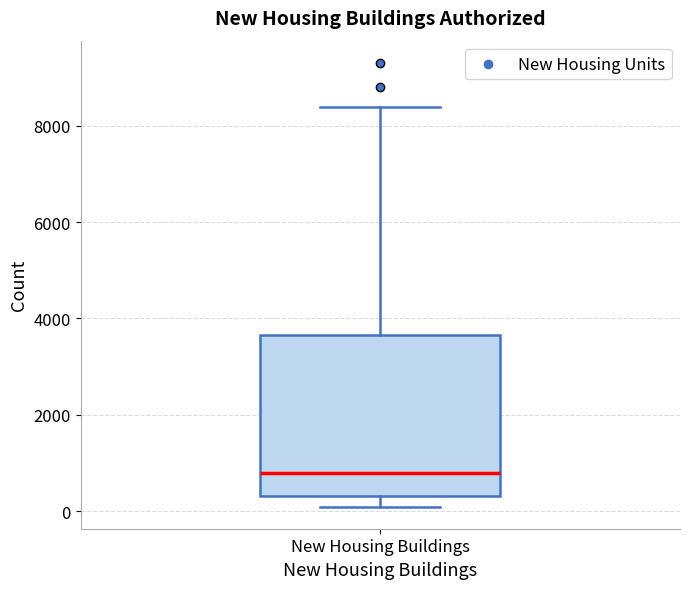

Transcribe this box plot: give where the median line is, the range the box spans, and where the two whiskers end, as read against the y-axis. The values are not printed on the chart, so give them approximately, as read against the axis.

median 800, box 400 to 3600, whiskers 0 to 8400